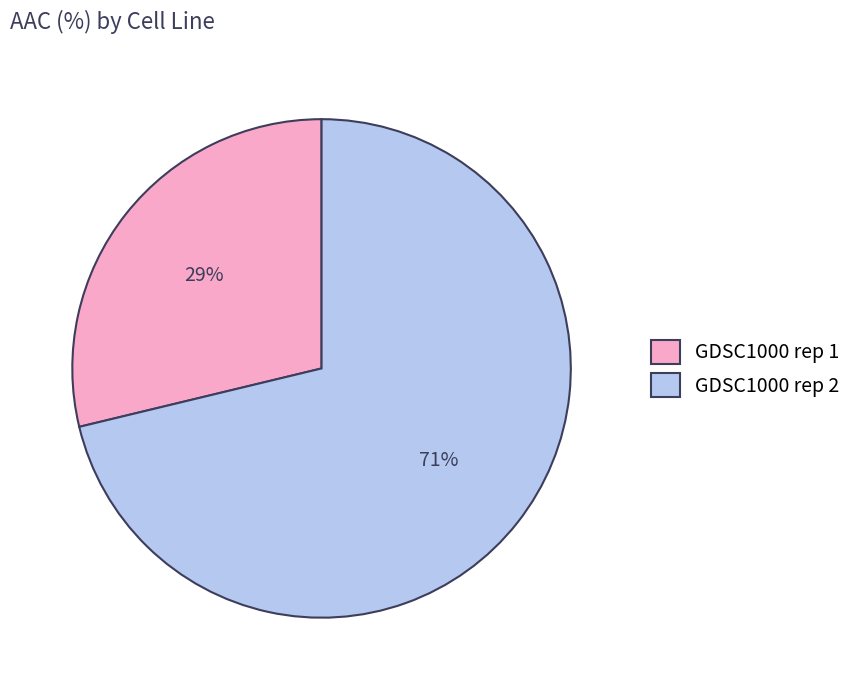

Rank the categories by value from highest to lowest.

GDSC1000 rep 2, GDSC1000 rep 1